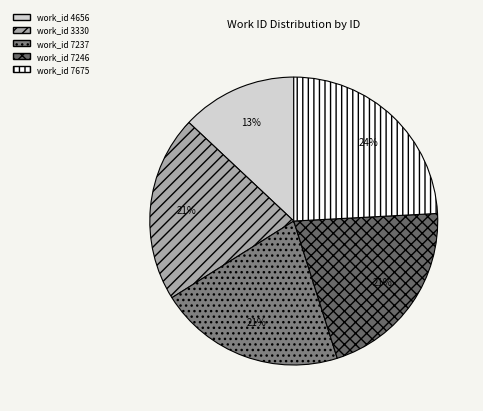

How many slices are in this pie chart?

5